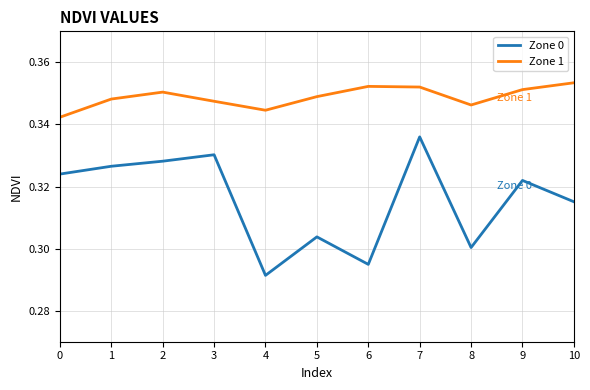

At how many categories does at least one series exceed 0?

11